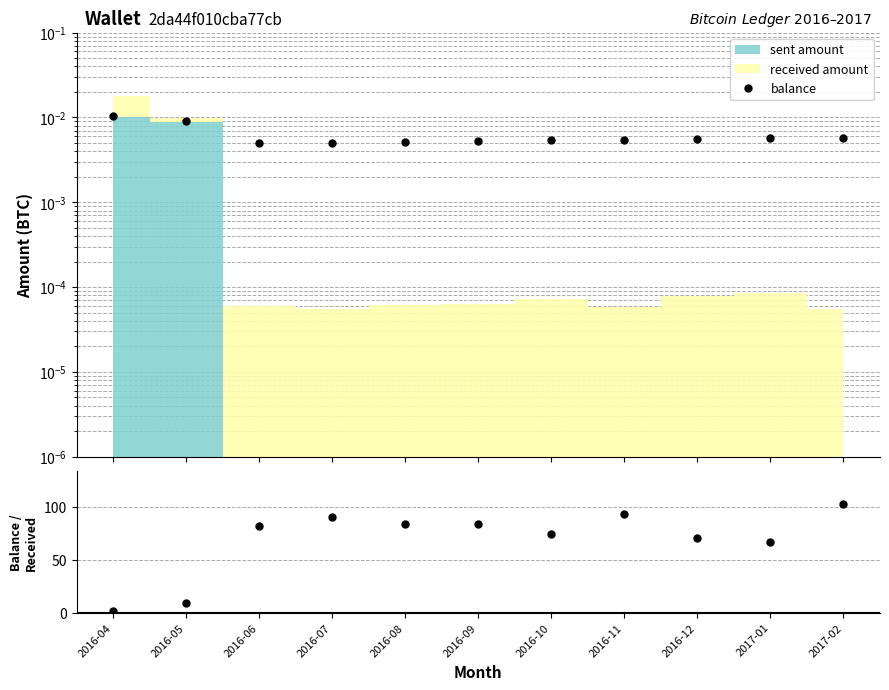

Rank the categories by balance / received value from lowest to highest.

2016-04, 2016-05, 2017-01, 2016-12, 2016-10, 2016-06, 2016-08, 2016-09, 2016-07, 2016-11, 2017-02